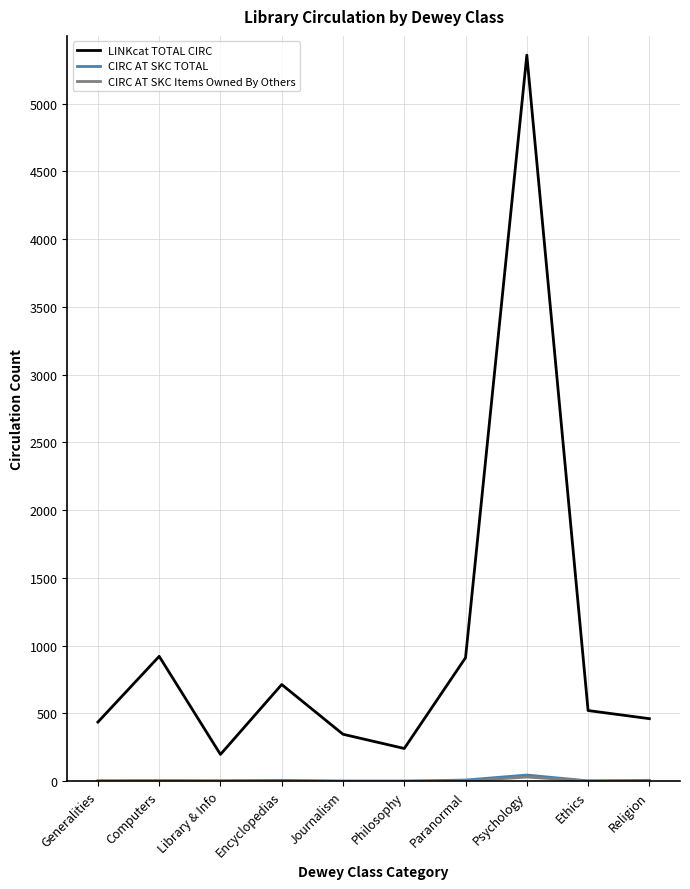

At which category does the chart reach its peak across all series?

Psychology